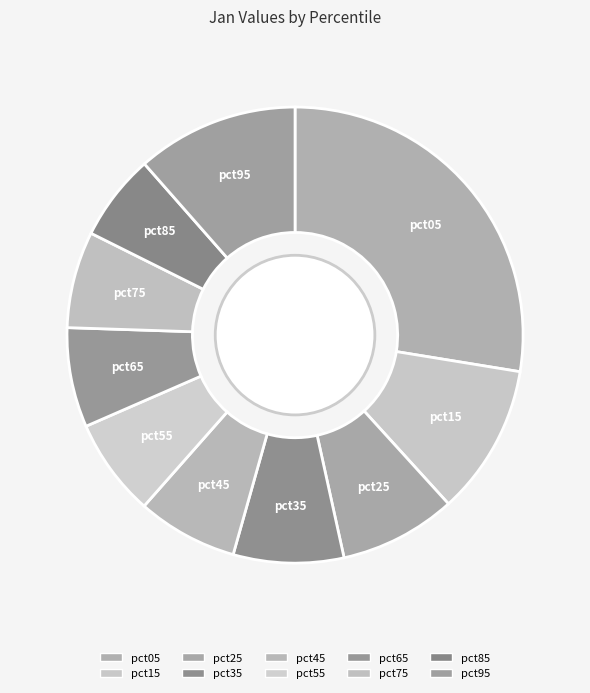

To the nearest percent, what is the difference between the largest and smallest slice percentages?

21%